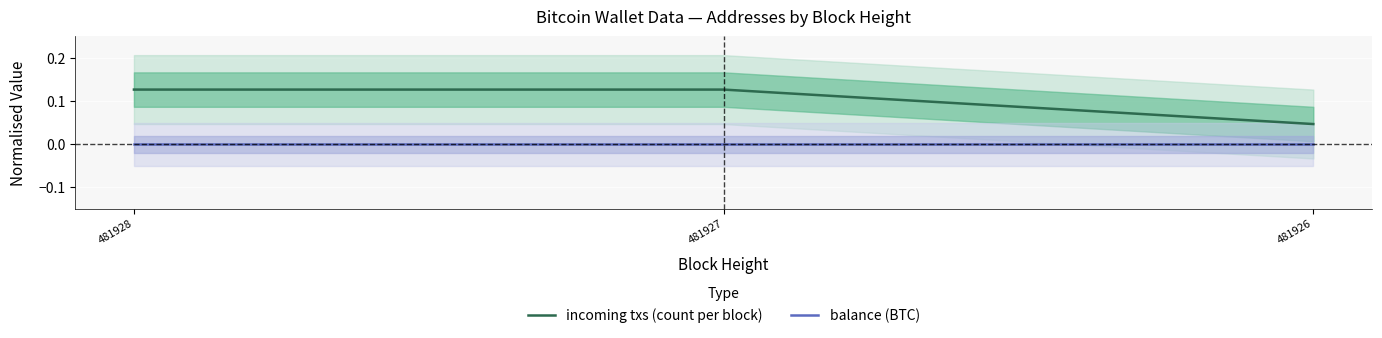

What is the total value across all series at 481928?

0.1